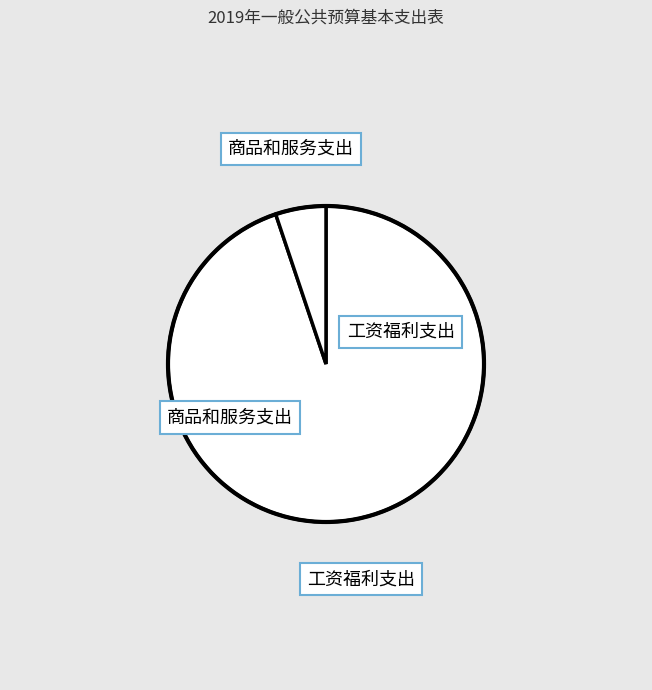

Is there any slice that represents more than half of the pie?

Yes